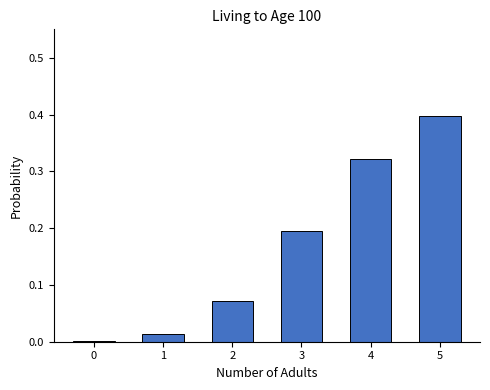

What is the greatest value displayed?

0.4